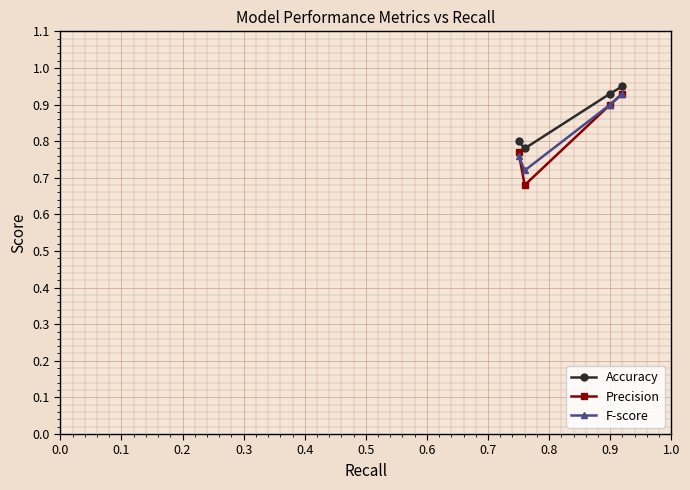

How many F-score values are between 0 and 1?

4